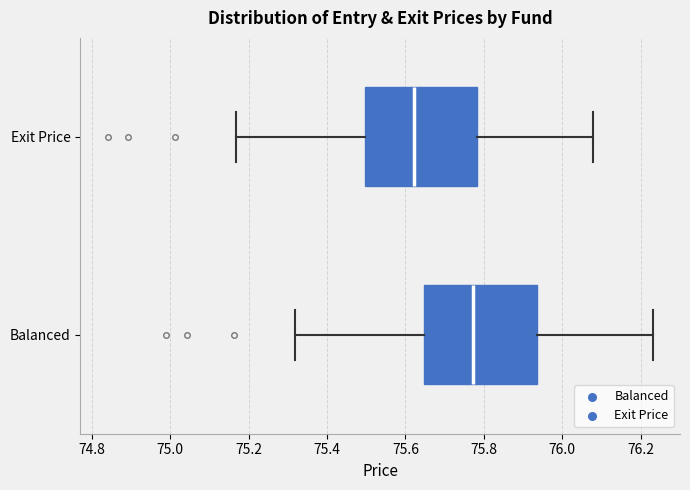

Reading bottom to top, transcribe this box plot: for each box, give where its median line is, the range the box spans, and where its two whiskers end, as read against the x-axis. The values are not printed on the chart, so give them approximately, as read against the axis.

Balanced: median 75.78, box 75.64 to 75.94, whiskers 75.32 to 76.24
Exit Price: median 75.62, box 75.50 to 75.78, whiskers 75.16 to 76.08